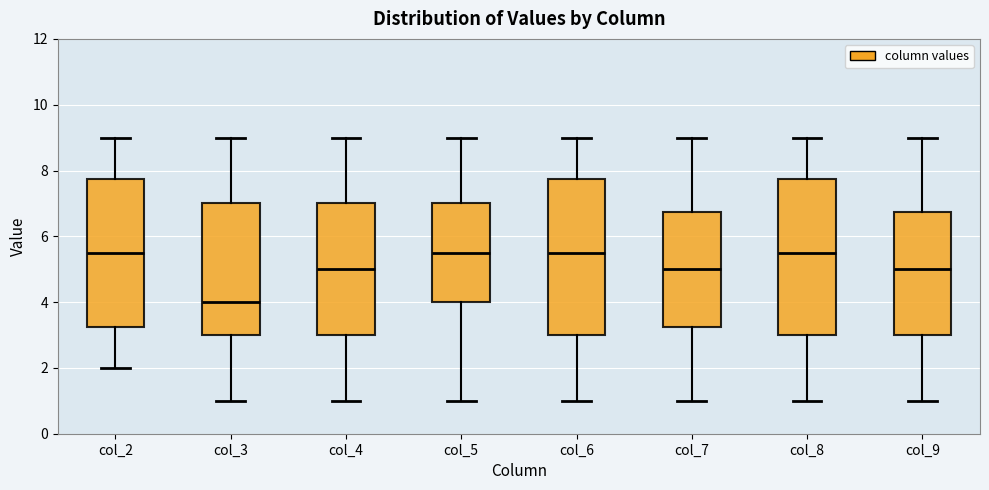

Reading left to right, read every box against the y-axis: the position of its median line, the range the box covers, and the ends of its whiskers. The values are not printed on the chart, so give them approximately, as read against the axis.

col_2: median 5.6, box 3.2 to 7.8, whiskers 2.0 to 9.0
col_3: median 4.0, box 3.0 to 7.0, whiskers 1.0 to 9.0
col_4: median 5.0, box 3.0 to 7.0, whiskers 1.0 to 9.0
col_5: median 5.6, box 4.0 to 7.0, whiskers 1.0 to 9.0
col_6: median 5.6, box 3.0 to 7.8, whiskers 1.0 to 9.0
col_7: median 5.0, box 3.2 to 6.8, whiskers 1.0 to 9.0
col_8: median 5.6, box 3.0 to 7.8, whiskers 1.0 to 9.0
col_9: median 5.0, box 3.0 to 6.8, whiskers 1.0 to 9.0